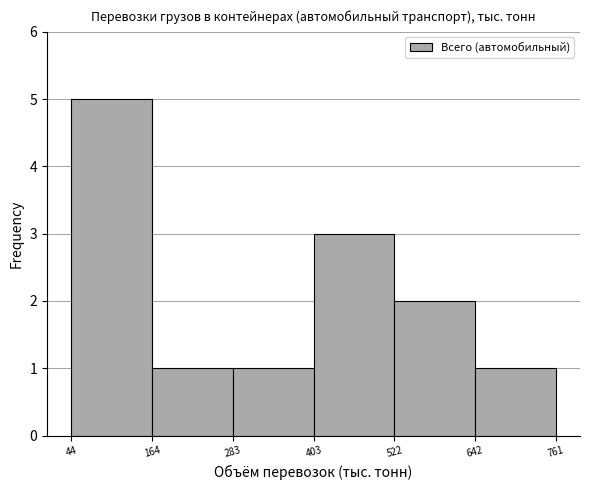

Reading left to right, transcribe this chart: for each bar, give the range it covers on the x-axis and its height. The values are not printed on the chart, so give them approximately, as read against the axis.

44 to 164: 5
164 to 283: 1
283 to 403: 1
403 to 522: 3
522 to 642: 2
642 to 761: 1